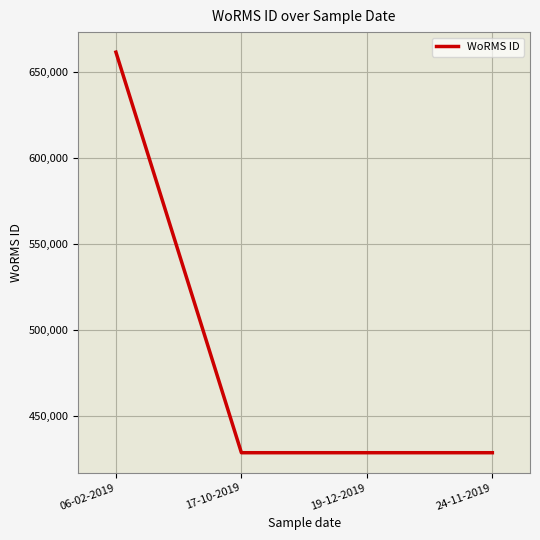

How many values exceed 428522?

1